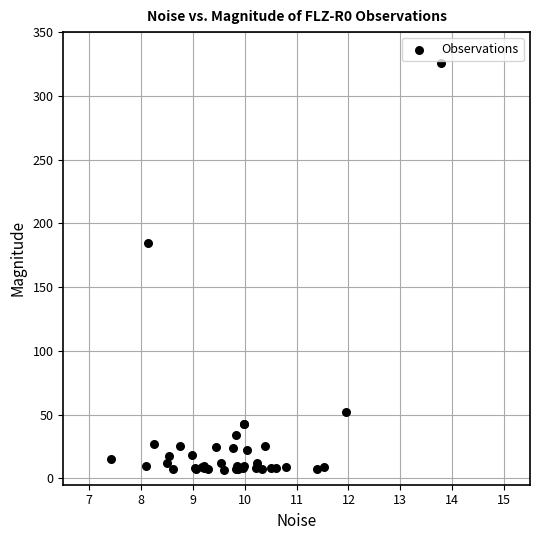

What Y value in the scatter plot is closest to 166?

184.2